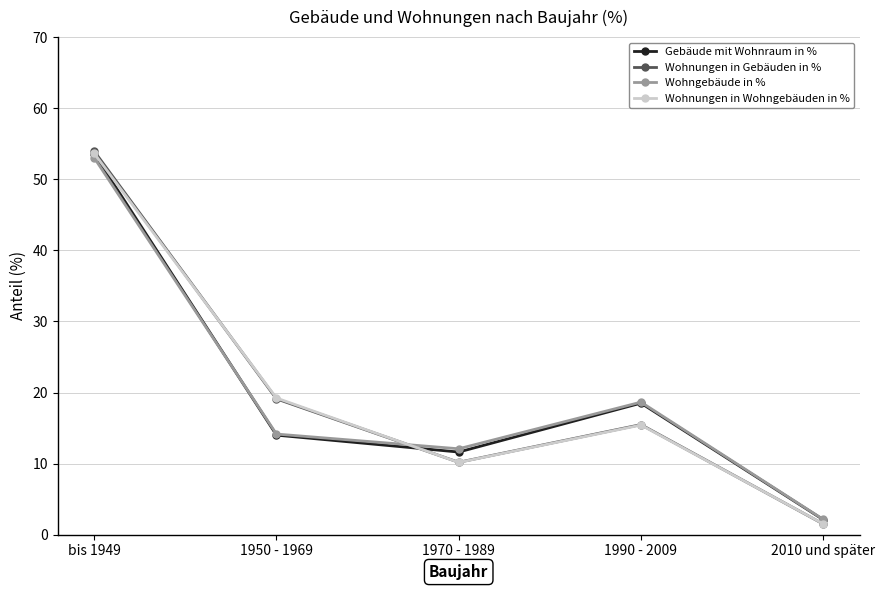

What is the average value of the Gebäude mit Wohnraum in % series?

20.0